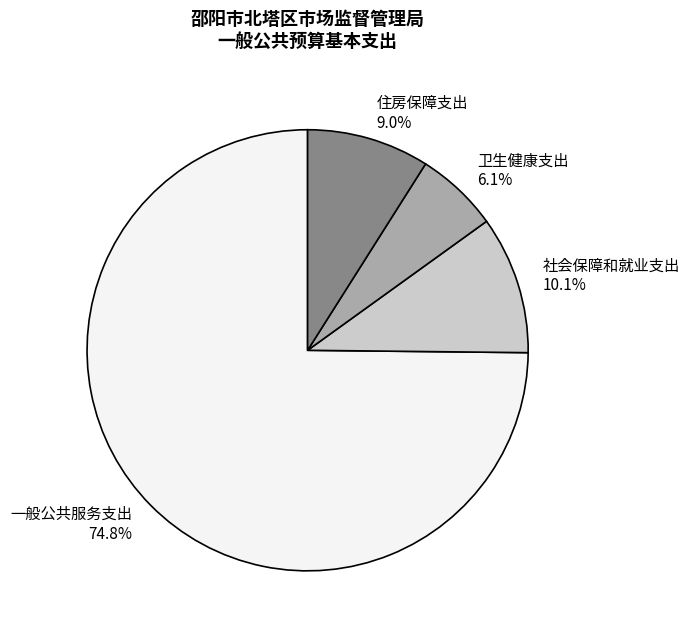

How many segments does this pie chart have?

4